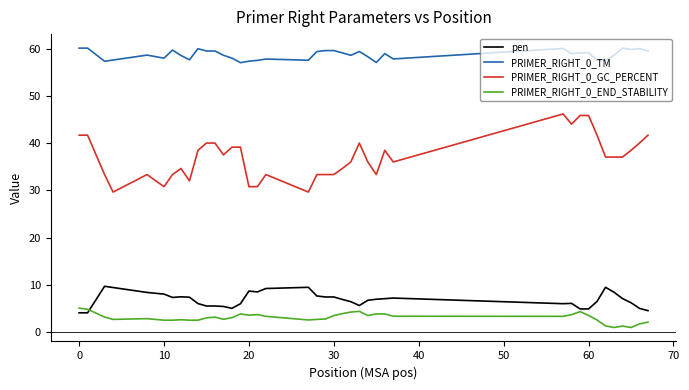

What is the maximum value shown in the chart?

60.1